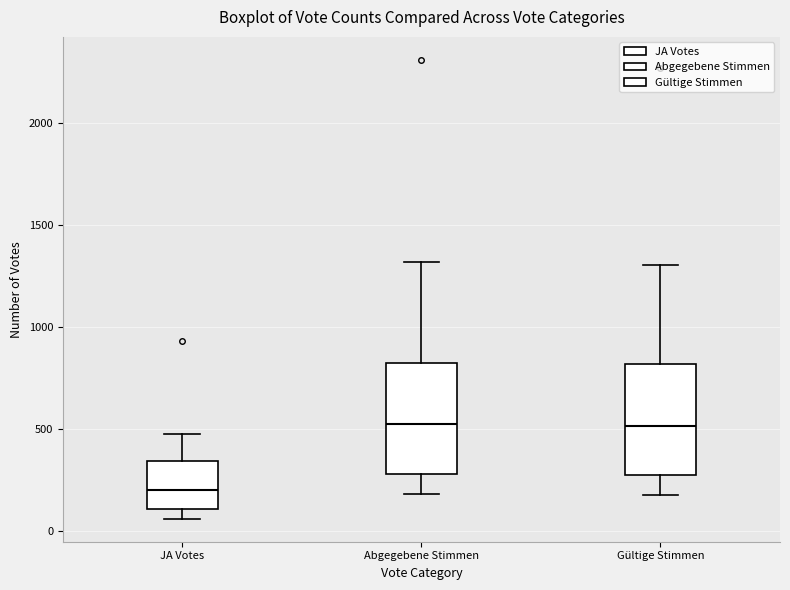

Where does the upper whisker of the box for Abgegebene Stimmen end on the y-axis? The values are not printed on the chart, so give them approximately, as read against the axis.

1300